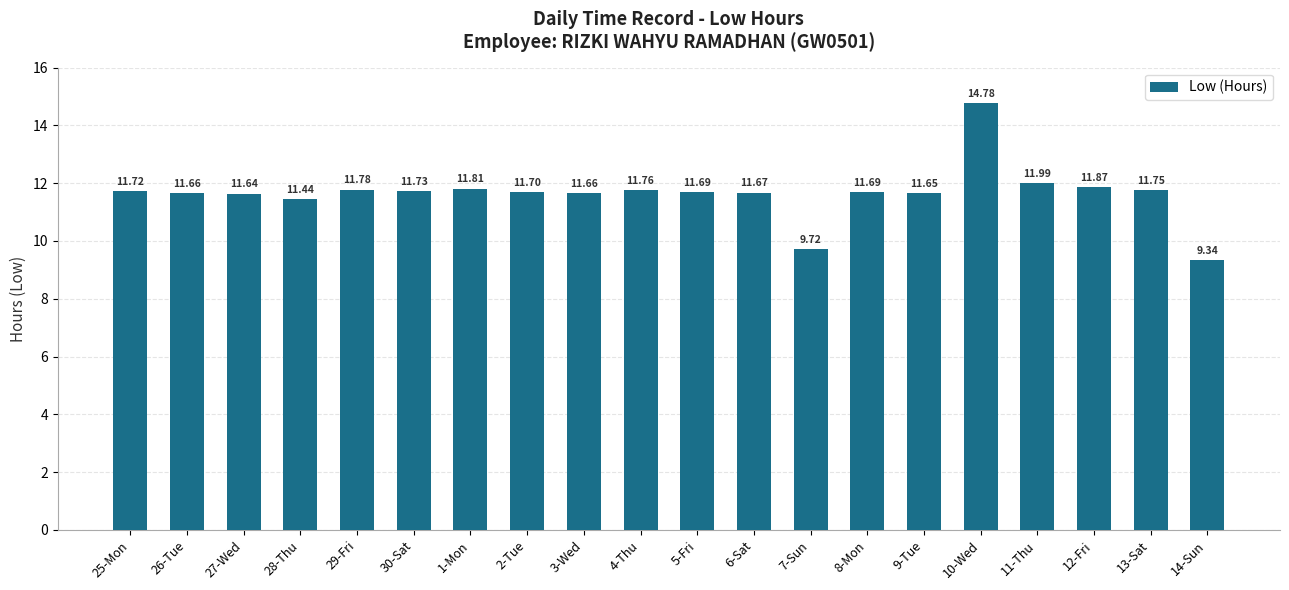

Which has a higher value, 6-Sat or 26-Tue?

6-Sat